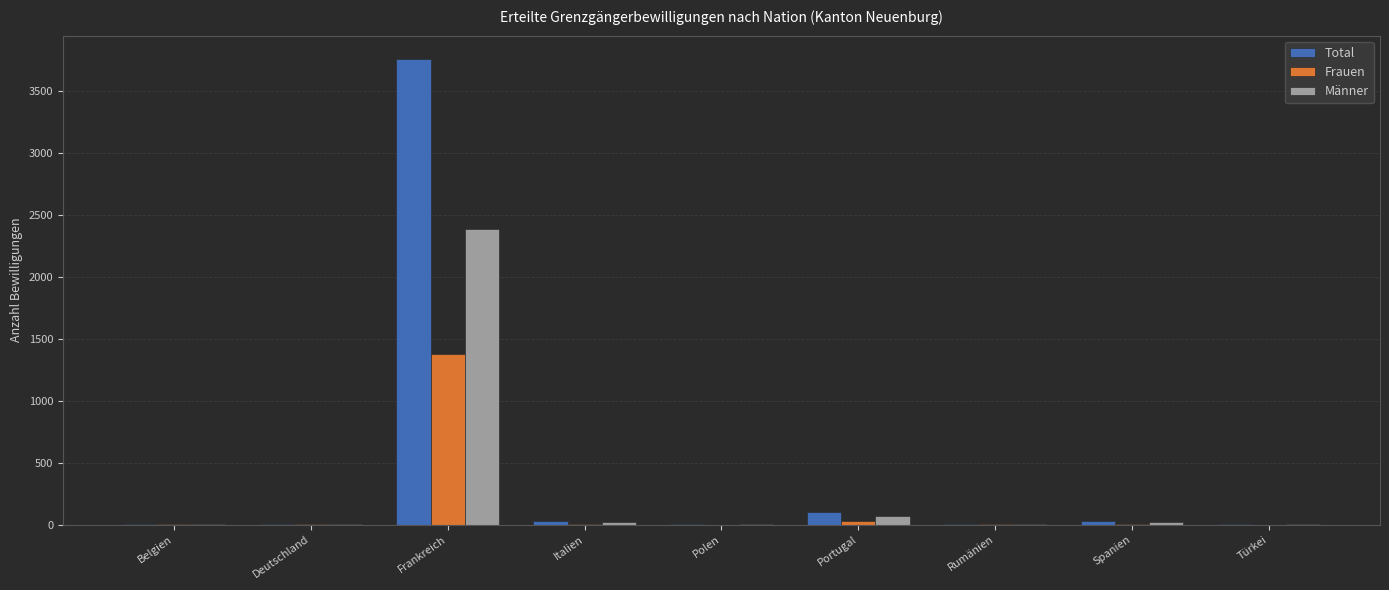

Is it true that Frauen equals 594 at Türkei?

False